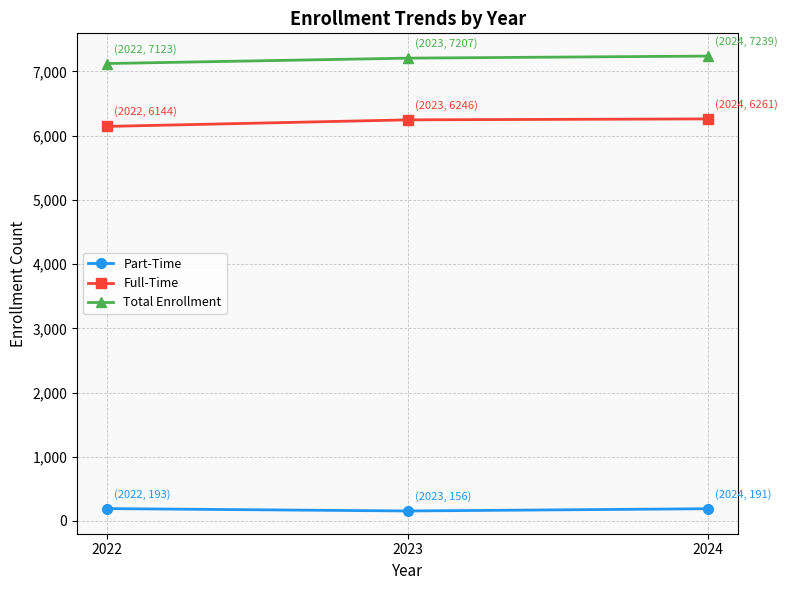

What are all the series names shown in the legend?

Part-Time, Full-Time, Total Enrollment